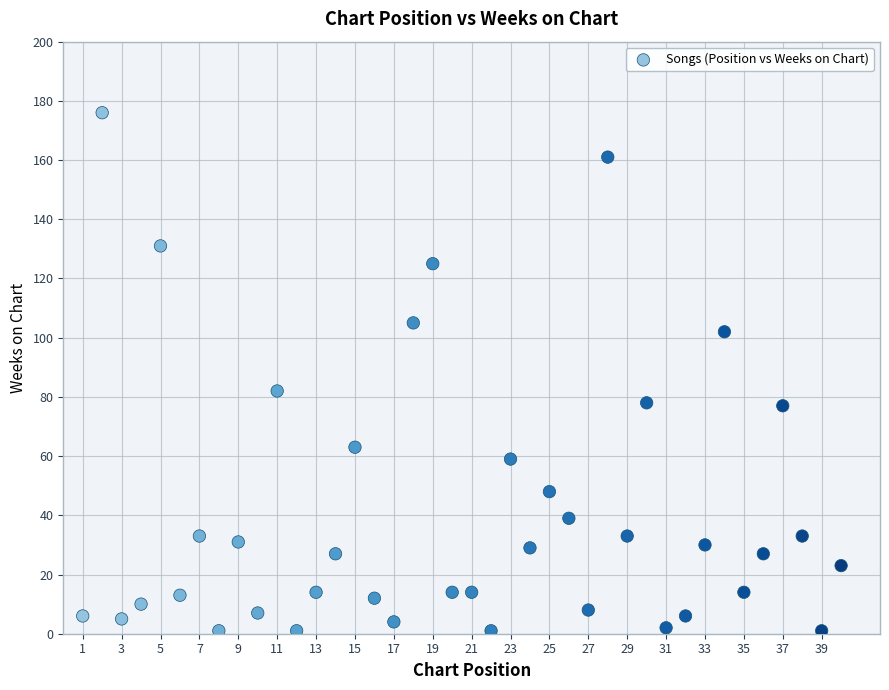

What Y value in the scatter plot is closest to 88?

82